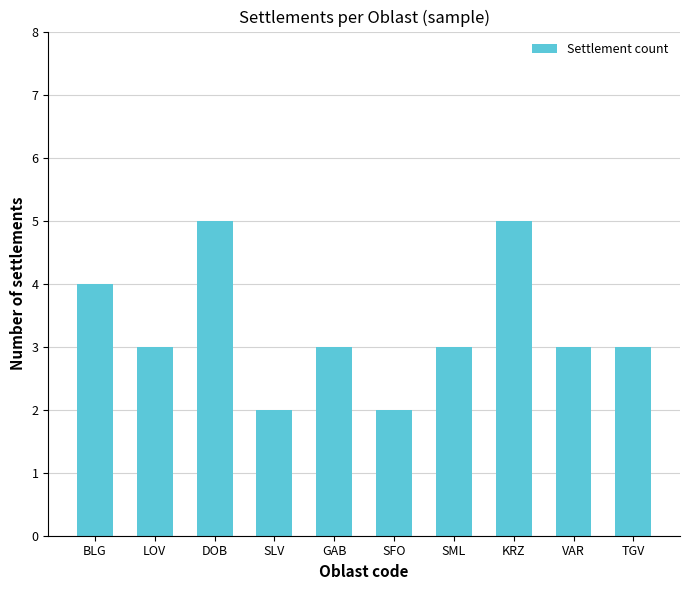

Reading left to right, what are all the values shown in this chart?

4	3	5	2	3	2	3	5	3	3